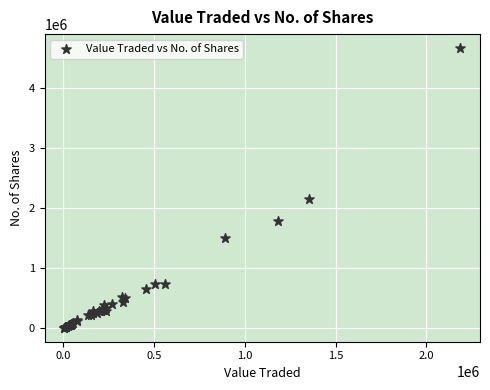

What Y value in the scatter plot is closest to 2338666?

2156794